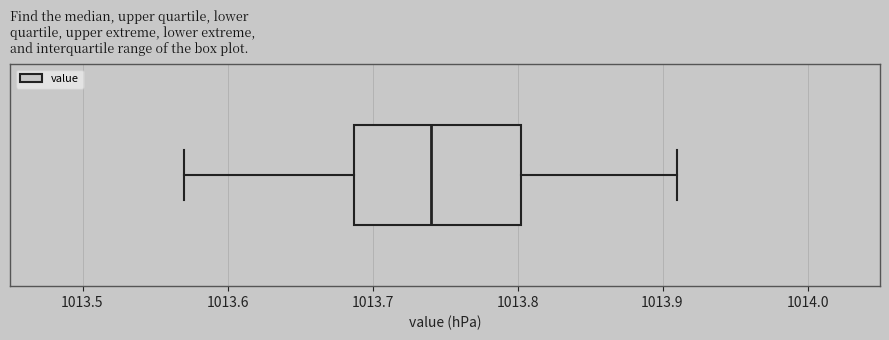

Where is the right edge of the box on the x-axis? The values are not printed on the chart, so give them approximately, as read against the axis.

1013.80